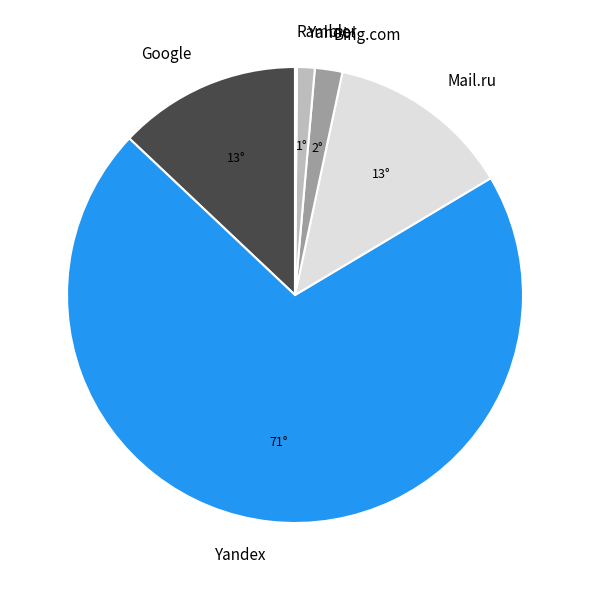

What is the largest slice in the pie chart?

Yandex